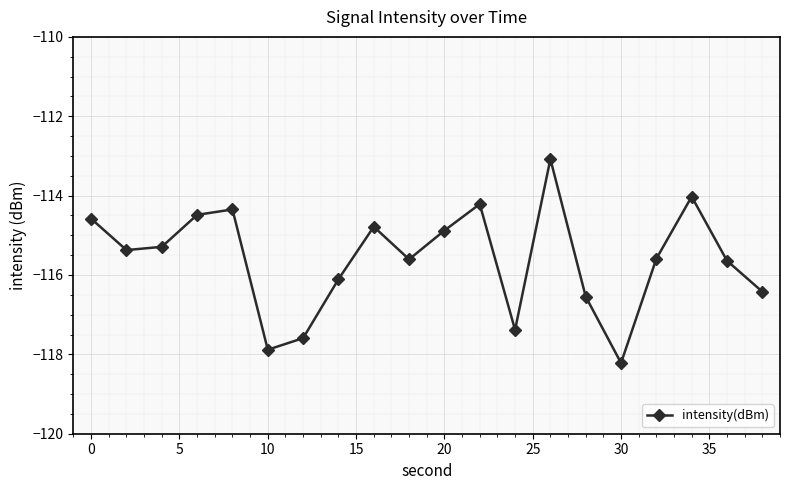

Count the number of values greater than -115.

8